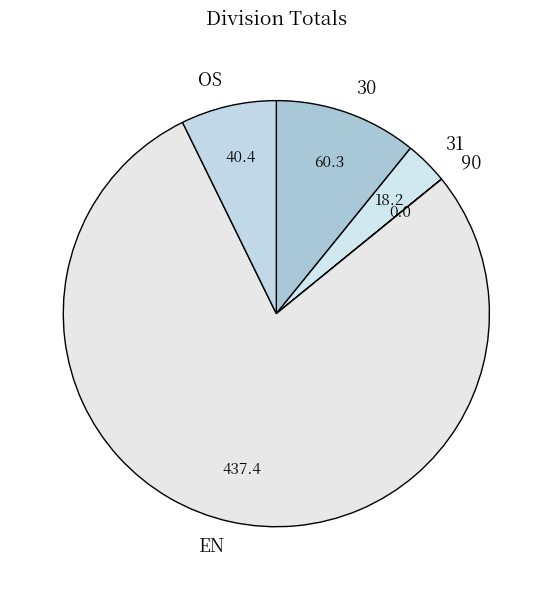

Does 31 account for over 50% of the chart?

No